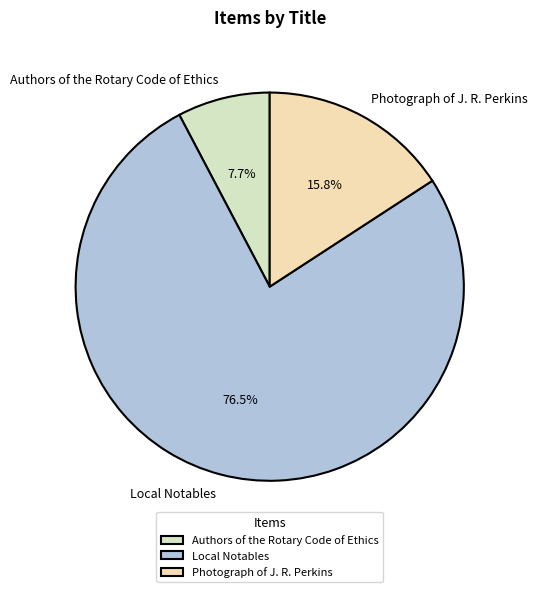

Which category accounts for the majority?

Local Notables